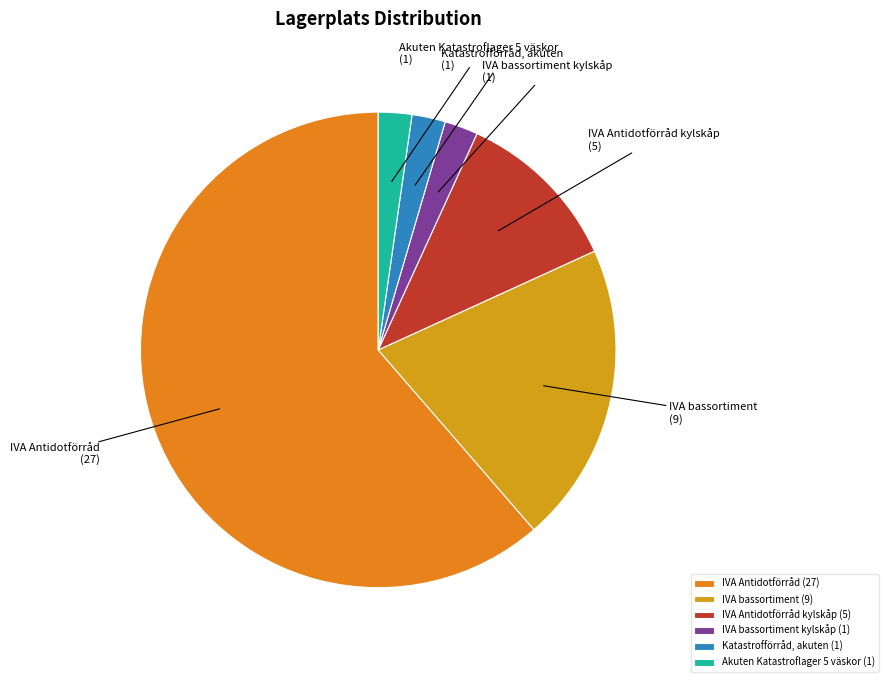

Do IVA Antidotförråd and IVA bassortiment together represent more than half of the pie?

Yes